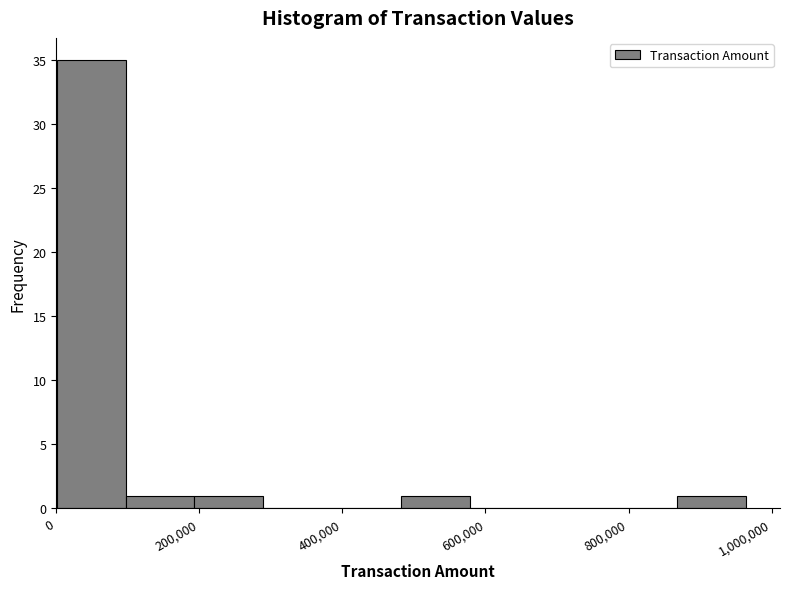

How tall is the bar that spans 200000 to 280000 on the x-axis? Neither the bar edges nor the heights are printed on the chart, so give them approximately, as read against the axes.

1